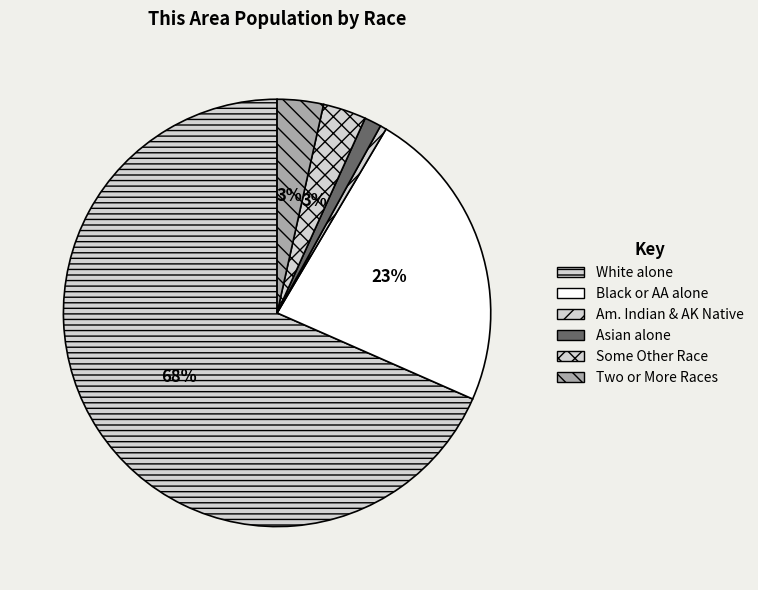

How many slices are in this pie chart?

6